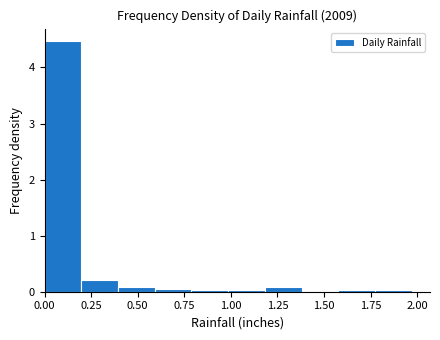

Read against the x-axis, roughly where is the centre of the tallest bar?

0.10